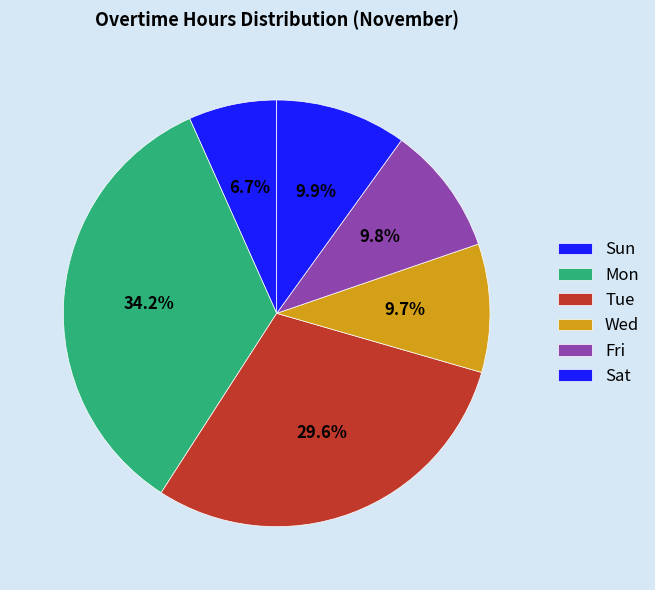

How many segments does this pie chart have?

6